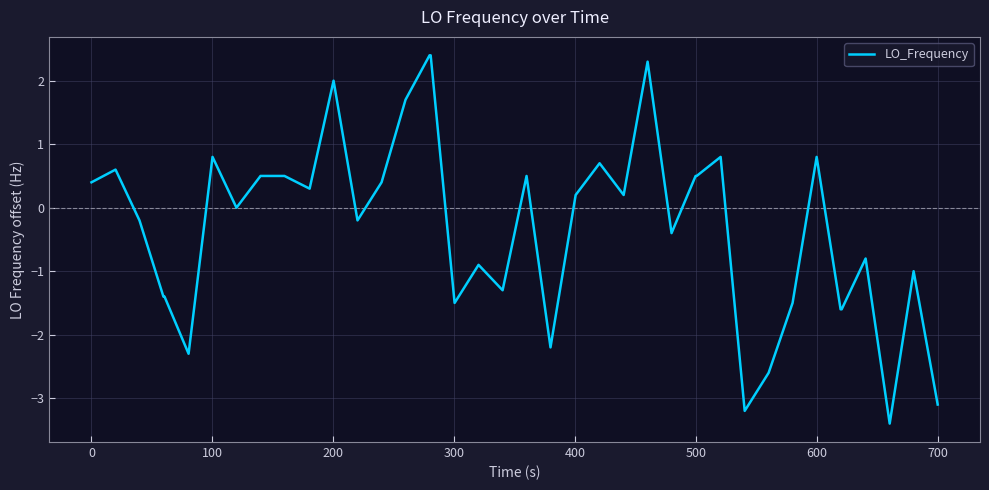

What is the difference between the maximum and minimum values?

5.8